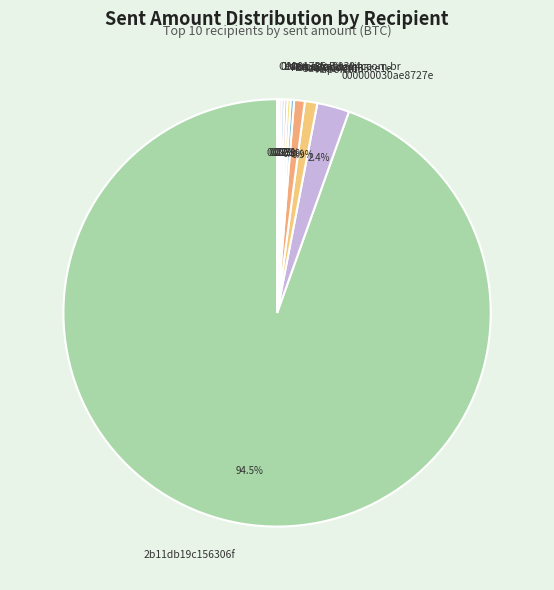

Which slice represents more than half of the pie?

2b11db19c156306f